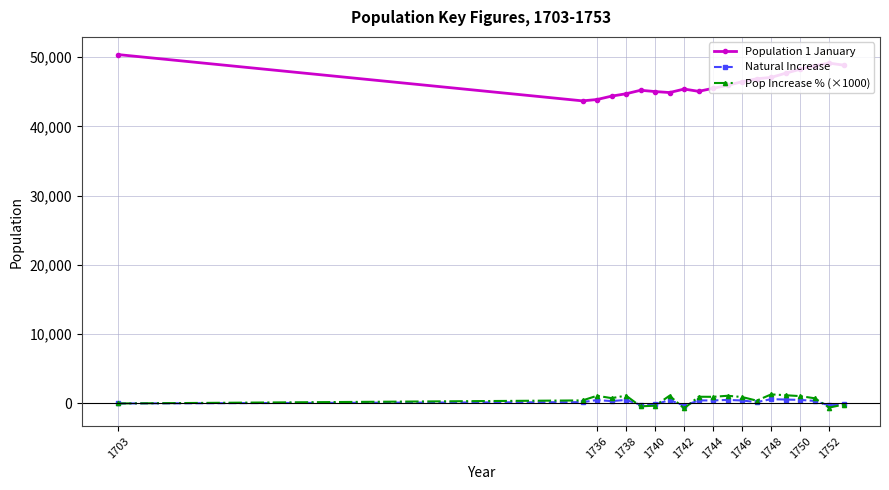

Which series has the largest range (max minus min)?

Population 1 January